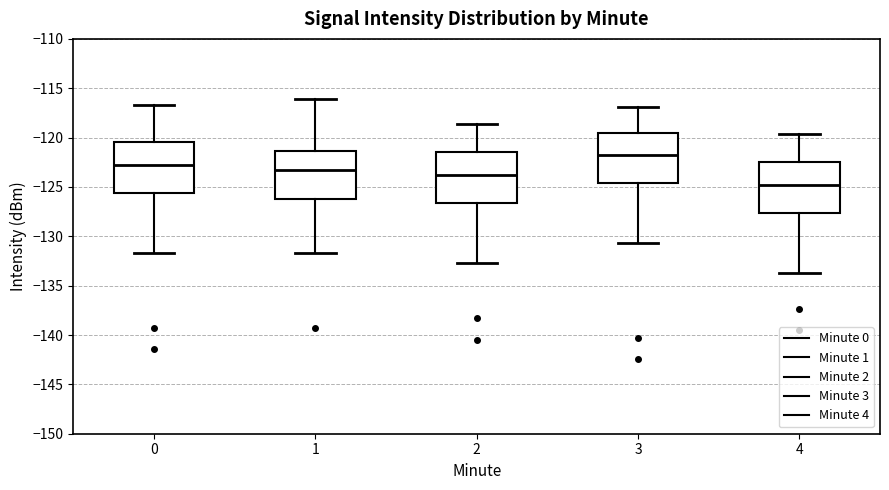

Where is the lower edge of the box at x = 0 on the y-axis? The values are not printed on the chart, so give them approximately, as read against the axis.

-125.5